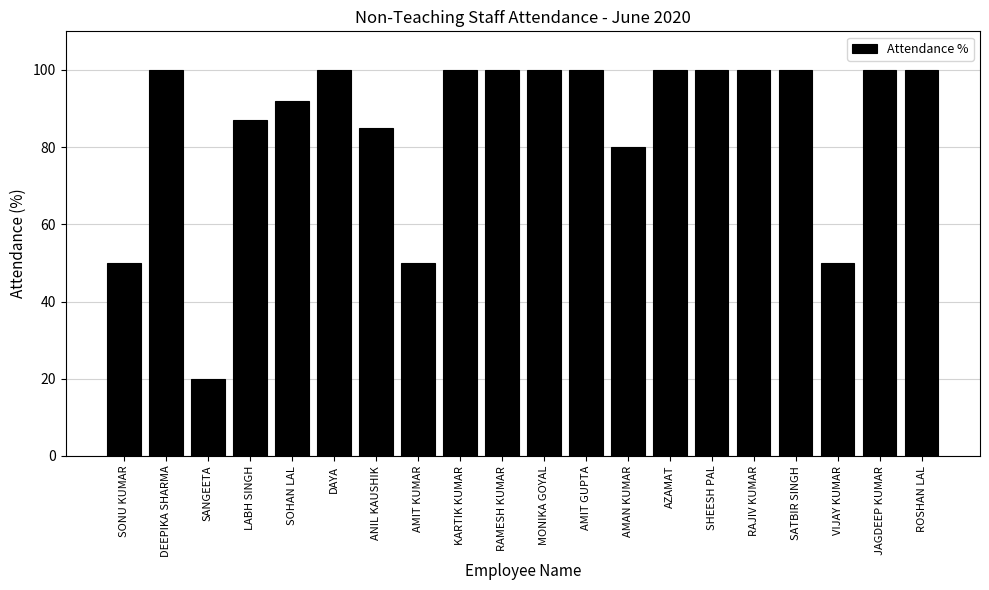

True or false: the data shows 156 at SOHAN LAL.

False